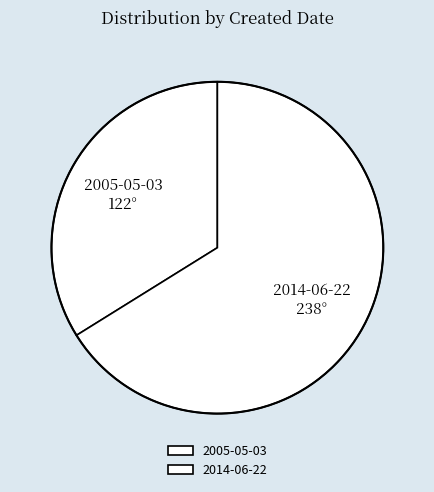

Is there any slice that represents more than half of the pie?

Yes